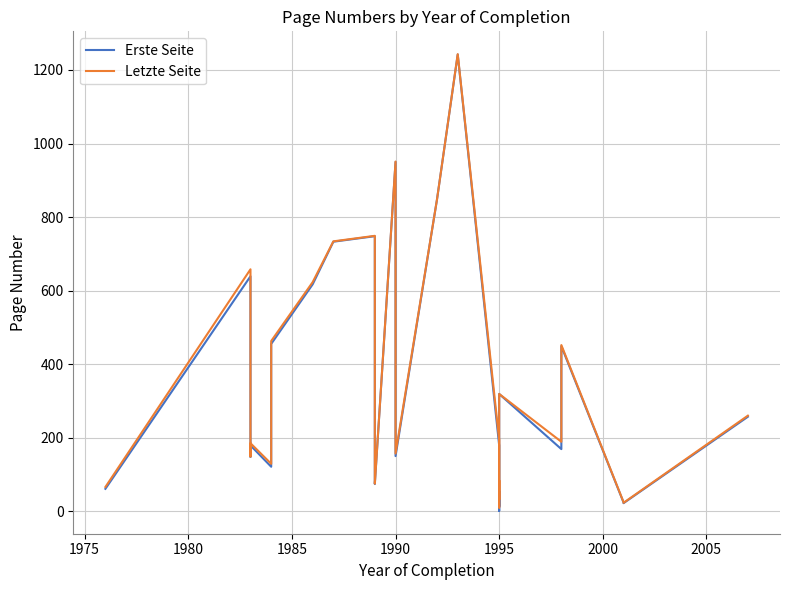

Rank the series at 1975 from lowest to highest value.

Erste Seite, Letzte Seite